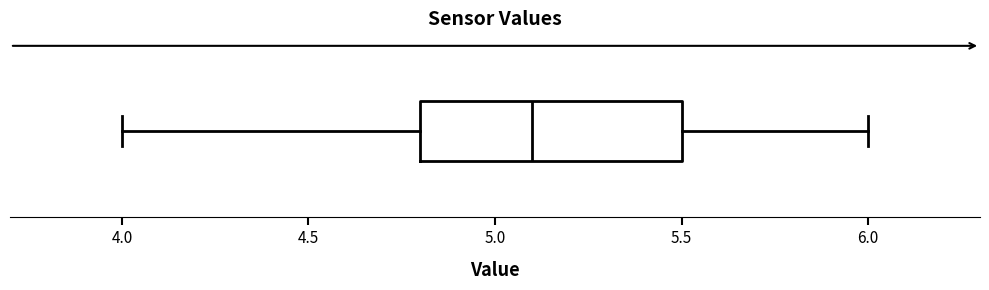

Read this box plot against the x-axis: the position of the median line, the range covered by the box, and the ends of both whiskers. The values are not printed on the chart, so give them approximately, as read against the axis.

median 5.1, box 4.8 to 5.5, whiskers 4.0 to 6.0